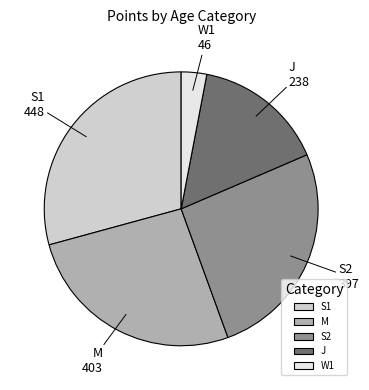

Is S2 the majority of the pie?

No